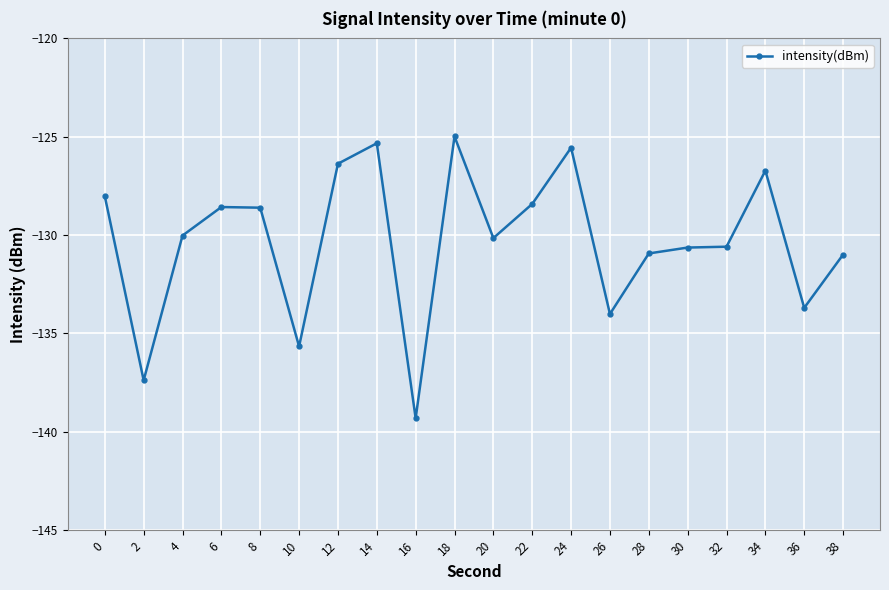

What value does the data have at 4?

-130.0